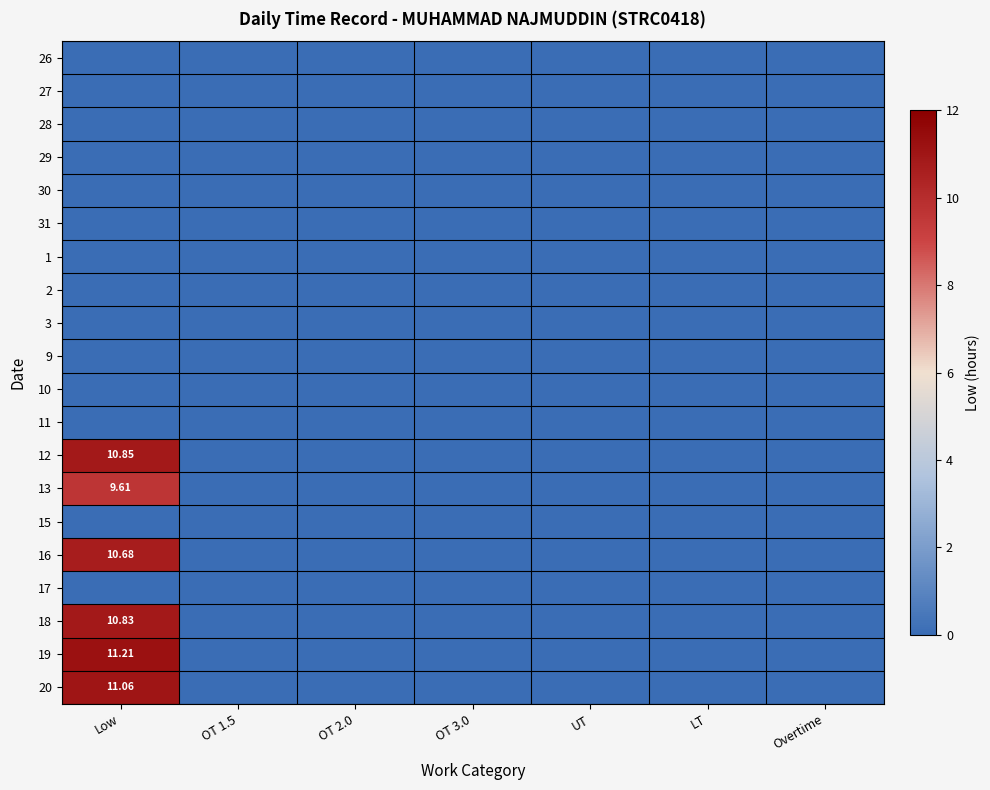

What is the difference between the maximum and second lowest values in the 13 series?

9.6